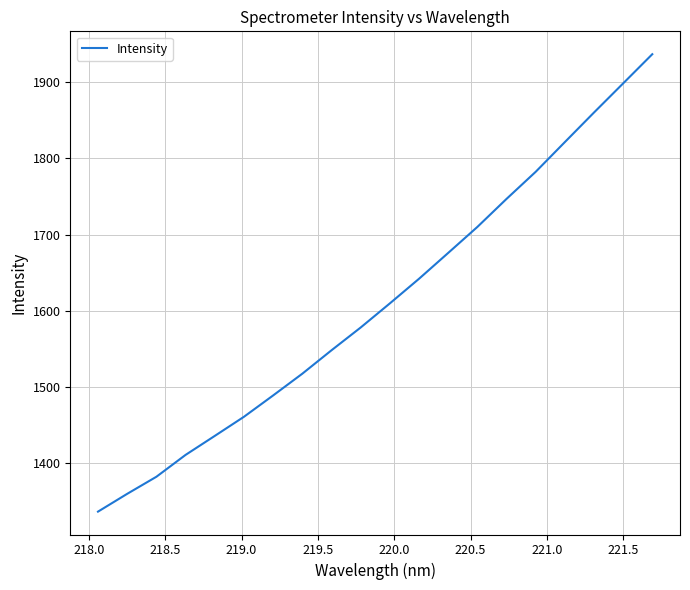

What is the minimum value shown in the chart?

1336.1